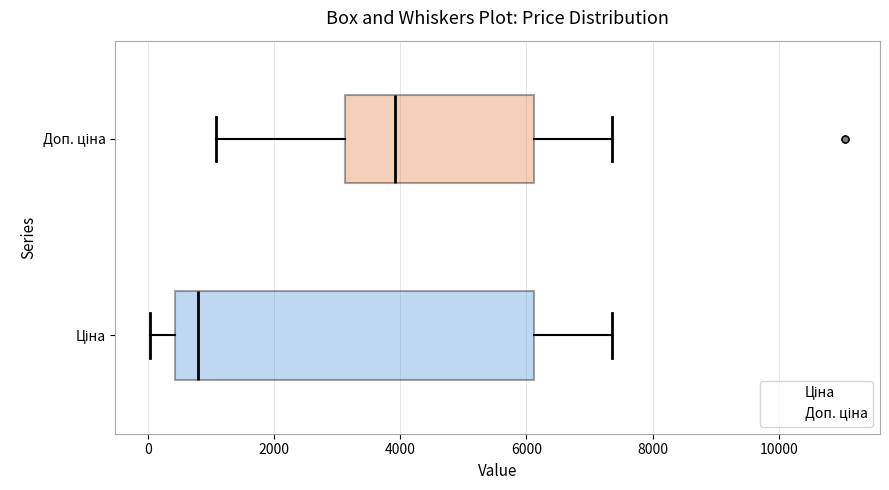

Reading bottom to top, transcribe this box plot: for each box, give where its median line is, the range the box spans, and where its two whiskers end, as read against the x-axis. The values are not printed on the chart, so give them approximately, as read against the axis.

Ціна: median 800, box 400 to 6200, whiskers 0 to 7400
Доп. ціна: median 4000, box 3200 to 6200, whiskers 1000 to 7400